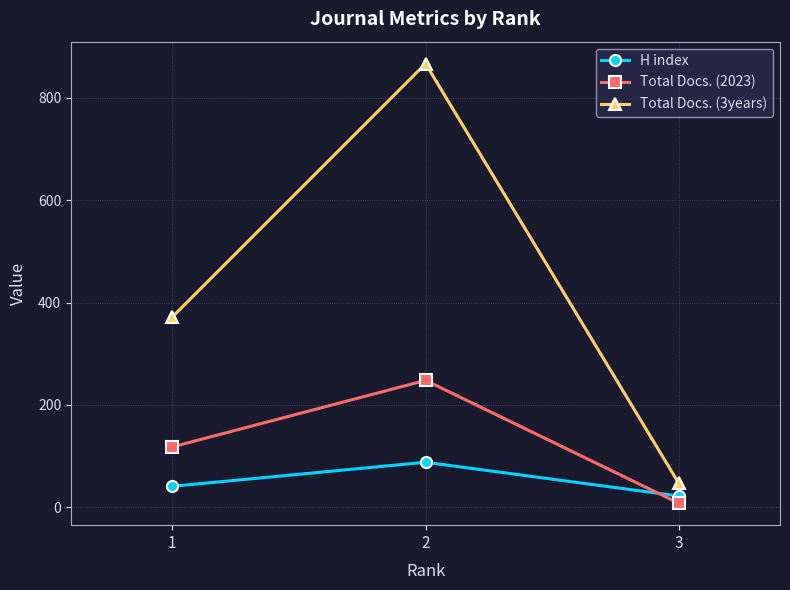

How many data points in H index are less than 41?

1